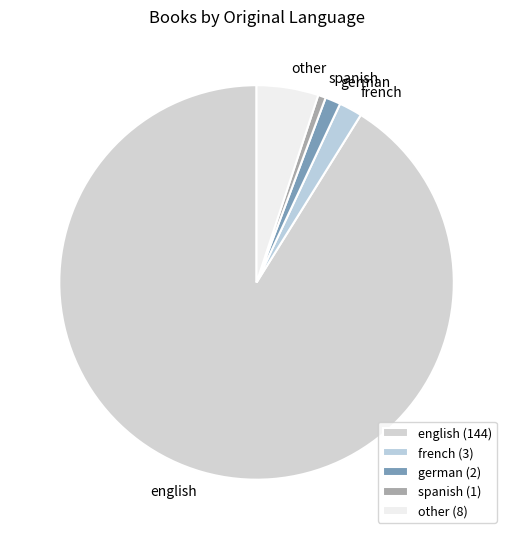

Which slice is the smallest?

spanish